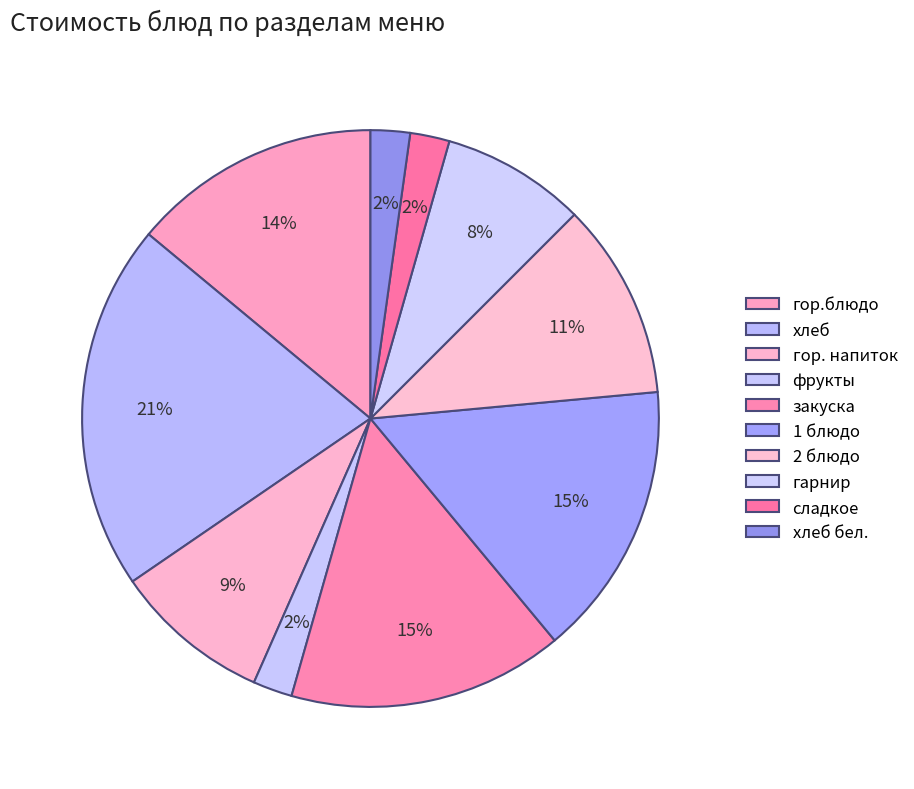

What is the total percentage of гор. напиток and фрукты?

11.0%